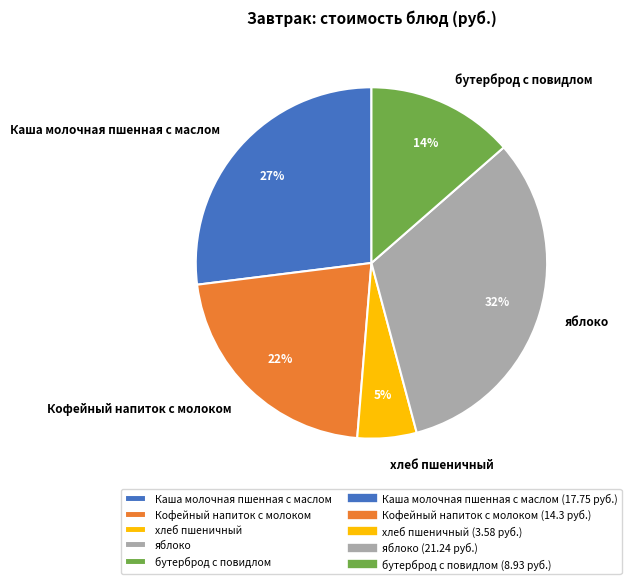

To the nearest percent, what portion does Кофейный напиток с молоком represent?

22%